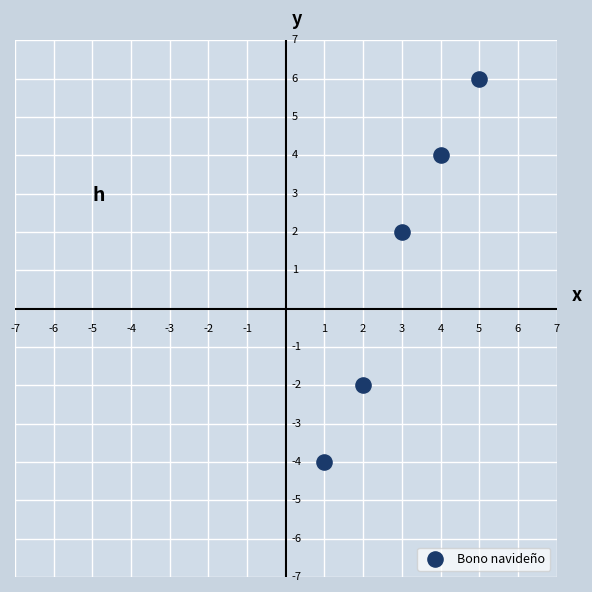

What is the range of Y values (max minus min)?

10